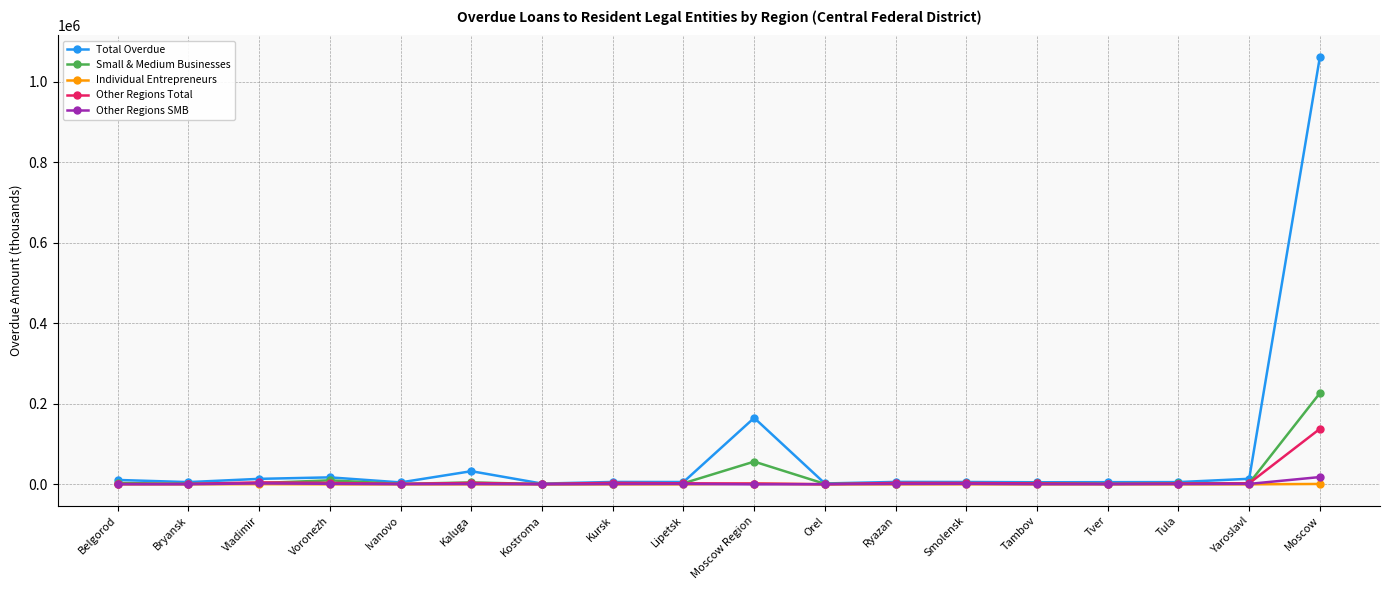

Where is Small & Medium Businesses nearest to the value 113702?

Moscow Region